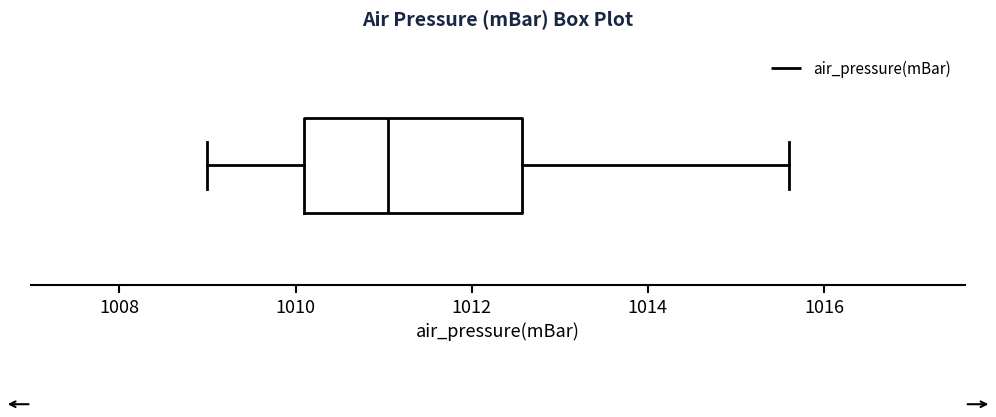

Where is the right edge of the box on the x-axis? The values are not printed on the chart, so give them approximately, as read against the axis.

1012.6